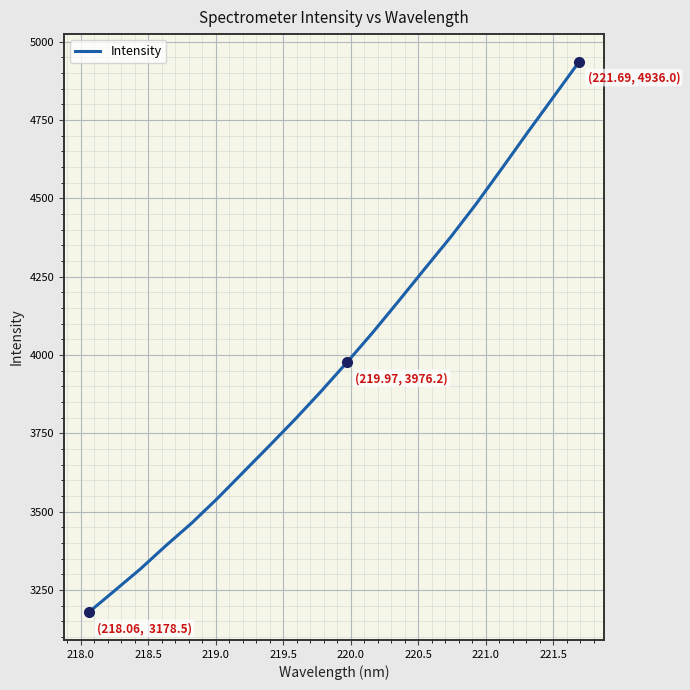

What is the minimum value shown in the chart?

3178.5